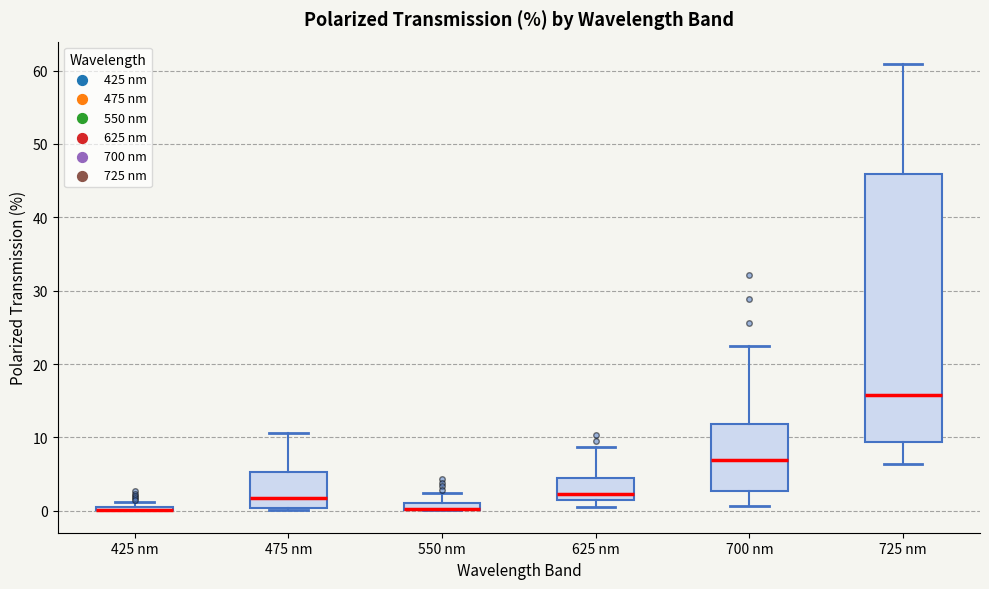

Where does the median line of the box for 700 nm sit on the y-axis? The values are not printed on the chart, so give them approximately, as read against the axis.

7